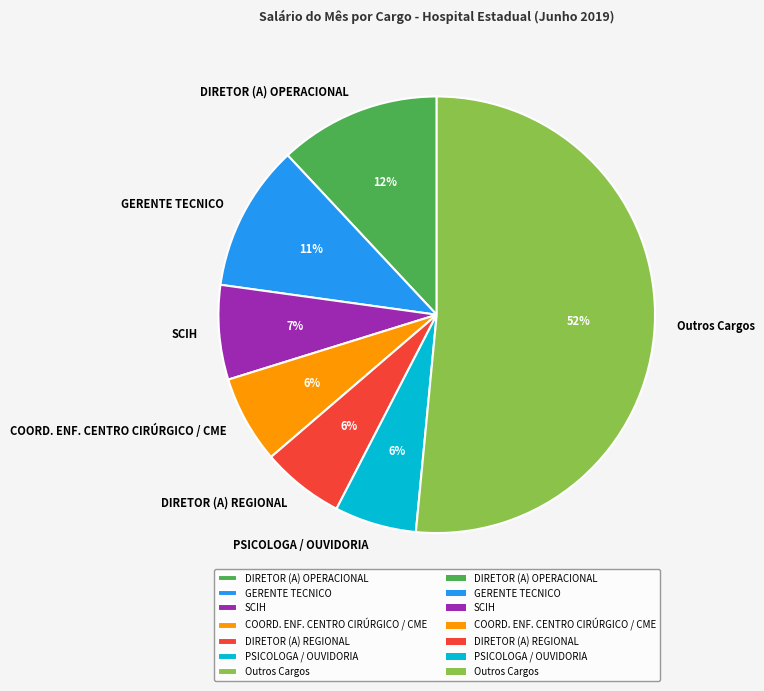

Is there a majority slice in this chart?

Yes